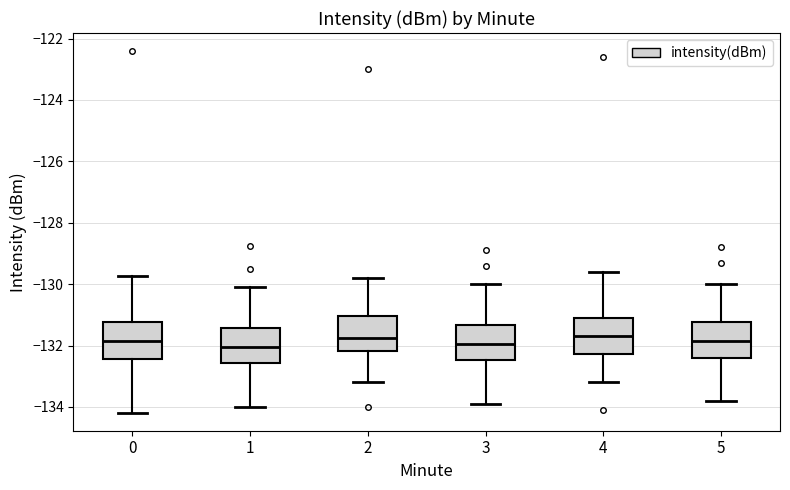

Reading left to right, read every box against the y-axis: the position of its median line, the range the box covers, and the ends of its whiskers. The values are not printed on the chart, so give them approximately, as read against the axis.

0: median -131.8, box -132.4 to -131.2, whiskers -134.2 to -129.8
1: median -132.0, box -132.6 to -131.4, whiskers -134.0 to -130.0
2: median -131.8, box -132.2 to -131.0, whiskers -133.2 to -129.8
3: median -132.0, box -132.4 to -131.4, whiskers -133.8 to -130.0
4: median -131.6, box -132.2 to -131.0, whiskers -133.2 to -129.6
5: median -131.8, box -132.4 to -131.2, whiskers -133.8 to -130.0